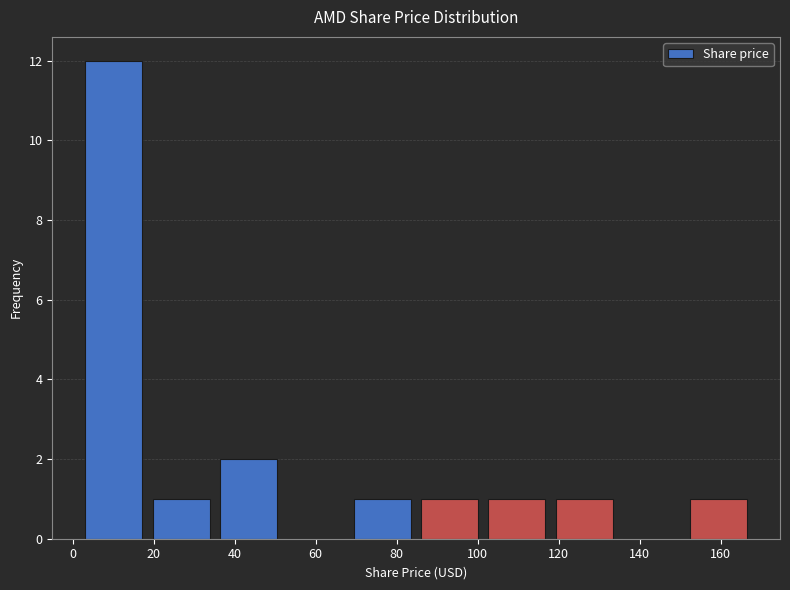

Reading left to right, transcribe this chart: for each bar, give the range it covers on the x-axis and its height. Neither the bar edges nor the heights are printed on the chart, so give them approximately, as read against the axes.

2 to 18: 12
18 to 36: 1
36 to 52: 2
52 to 68: 0
68 to 84: 1
84 to 102: 1
102 to 118: 1
118 to 134: 1
134 to 152: 0
152 to 168: 1